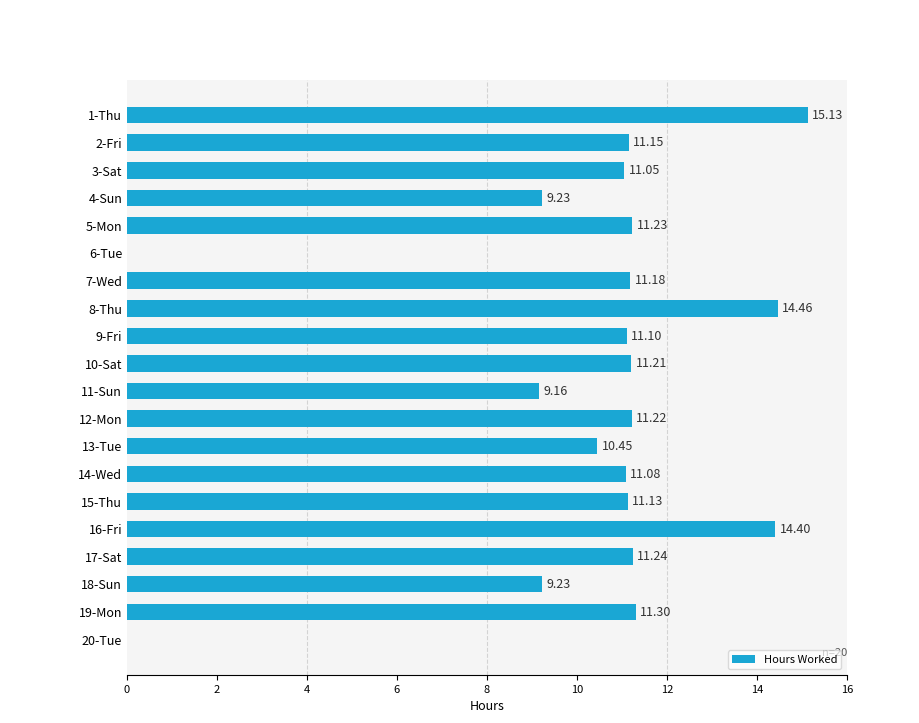

Are the bars grouped side by side (vs. stacked)?

No